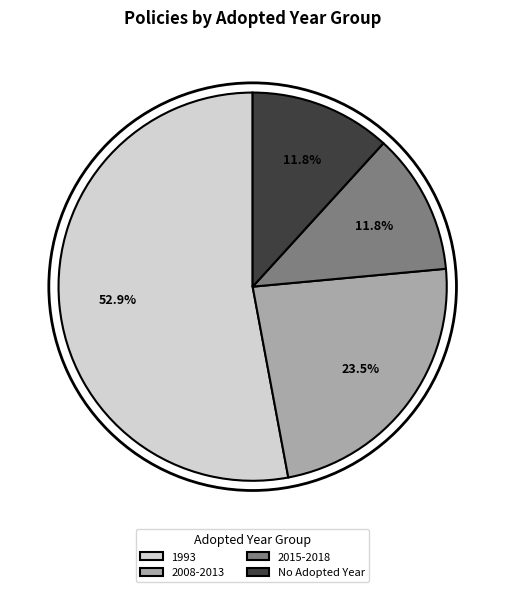

Which has a higher value, 1993 or 2015-2018?

1993